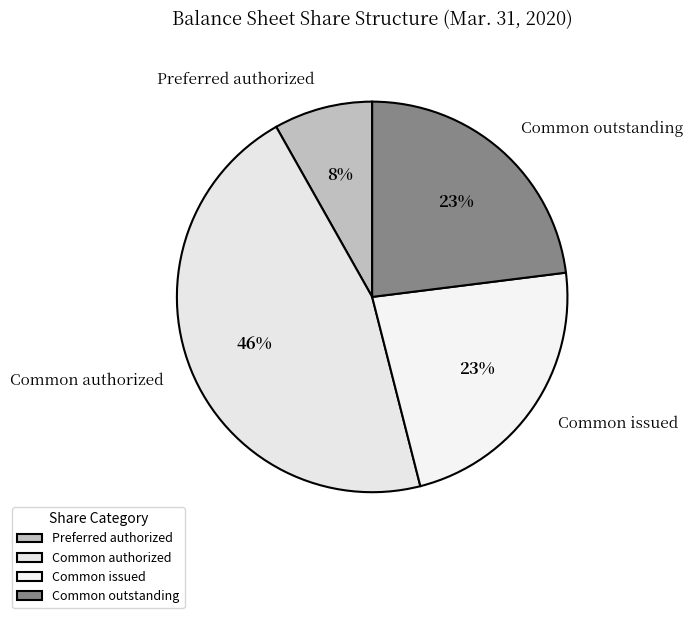

The Common authorized slice represents 60% of the pie. True or false?

False